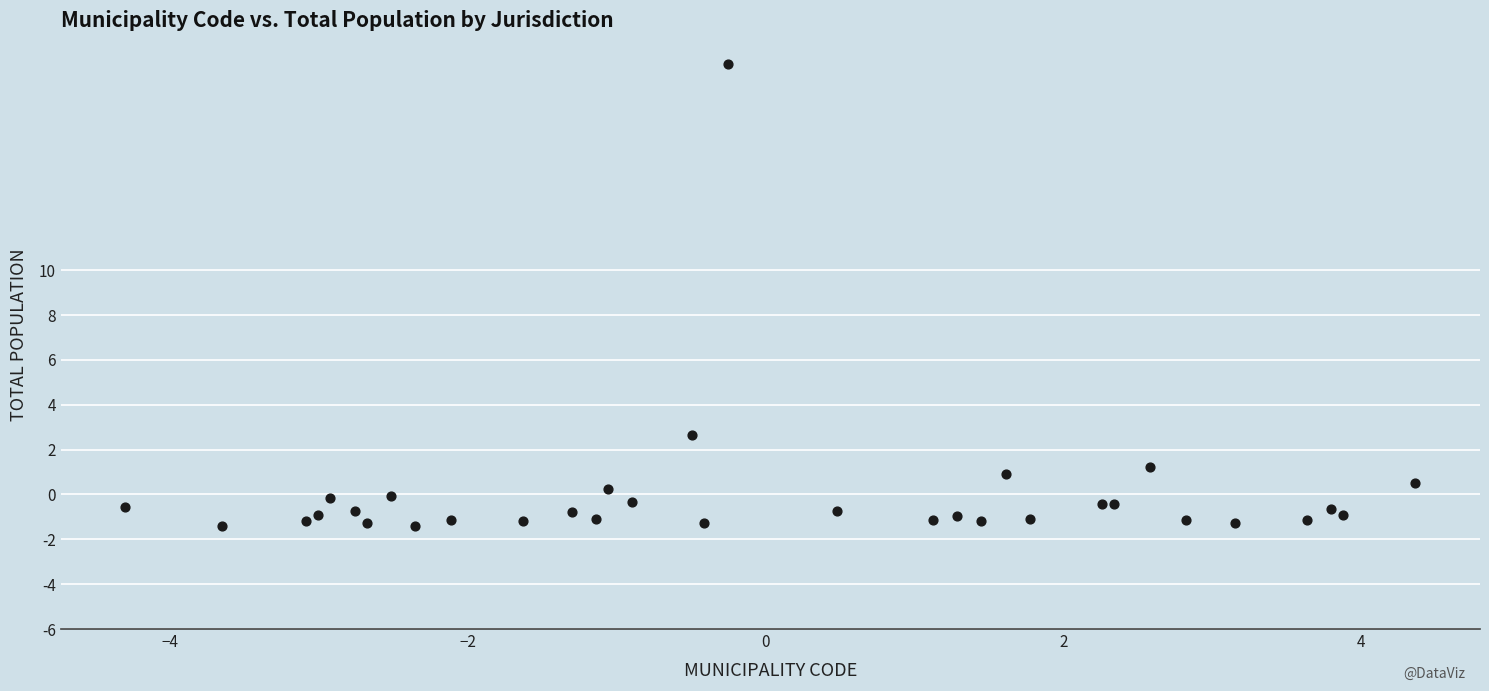

What Y value in the scatter plot is closest to 8?

2.6